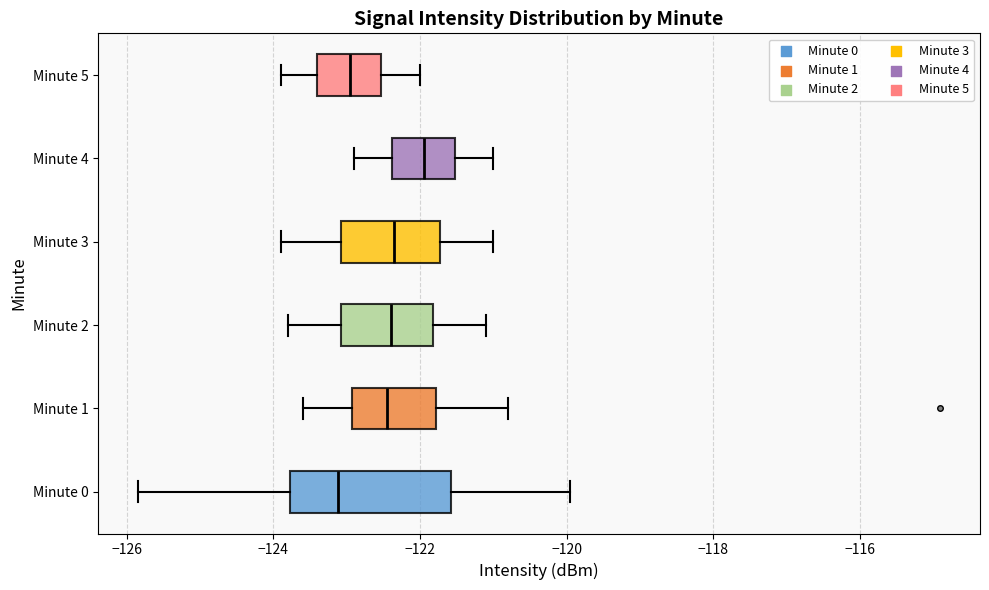

Reading bottom to top, transcribe this box plot: for each box, give where its median line is, the range the box spans, and where its two whiskers end, as read against the x-axis. The values are not printed on the chart, so give them approximately, as read against the axis.

Minute 0: median -123.2, box -123.8 to -121.6, whiskers -125.8 to -120.0
Minute 1: median -122.4, box -123.0 to -121.8, whiskers -123.6 to -120.8
Minute 2: median -122.4, box -123.0 to -121.8, whiskers -123.8 to -121.0
Minute 3: median -122.4, box -123.0 to -121.8, whiskers -123.8 to -121.0
Minute 4: median -122.0, box -122.4 to -121.6, whiskers -122.8 to -121.0
Minute 5: median -123.0, box -123.4 to -122.6, whiskers -123.8 to -122.0